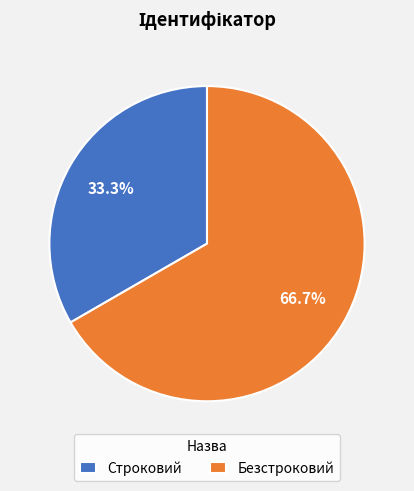

What percentage do Строковий and Безстроковий together represent?

100.0%